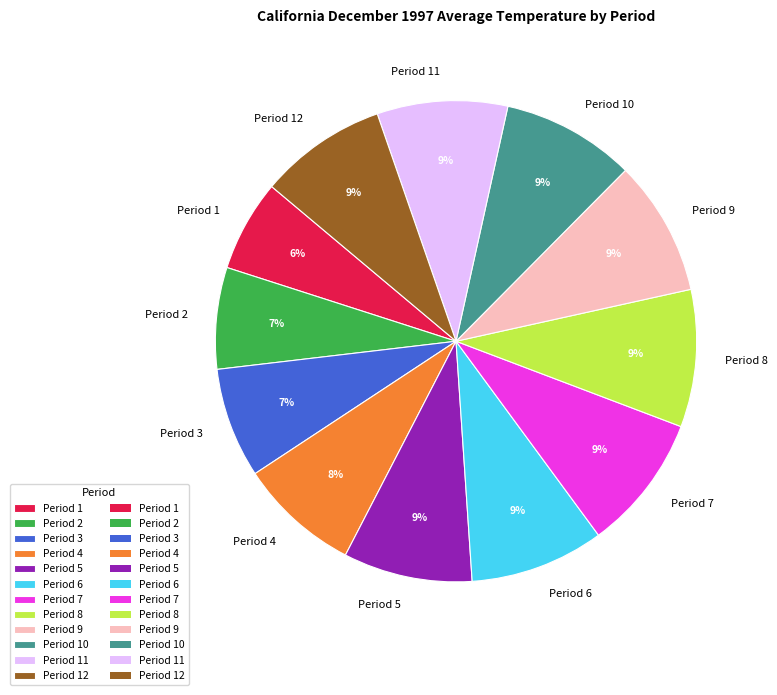

Is the sum of Period 6 and Period 5 greater than half?

No